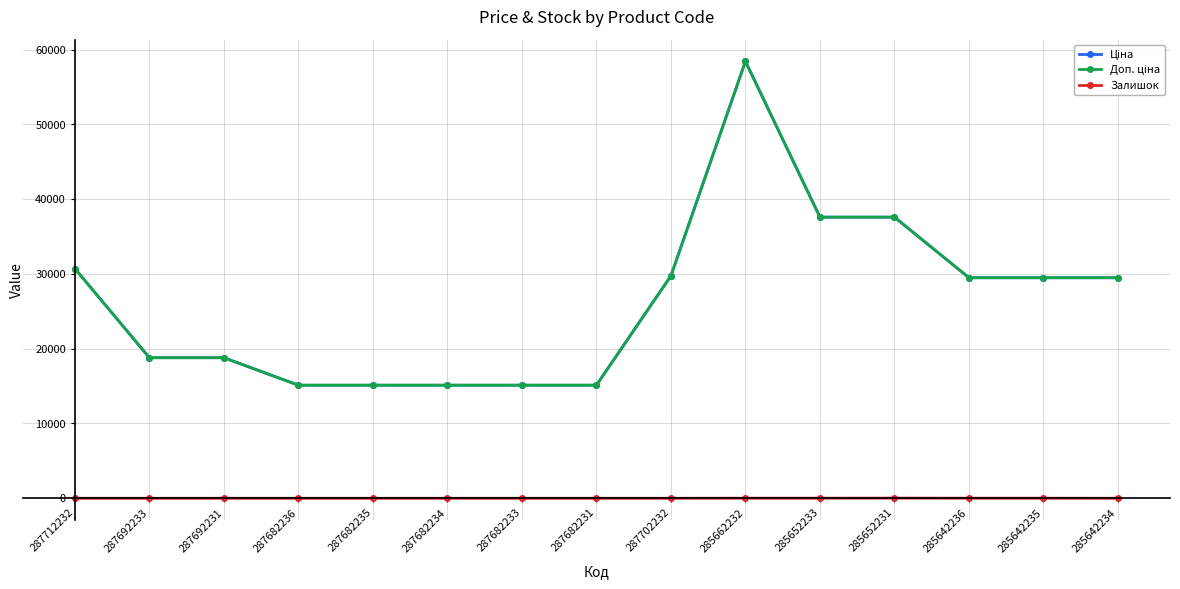

How many lines are shown in the chart?

3